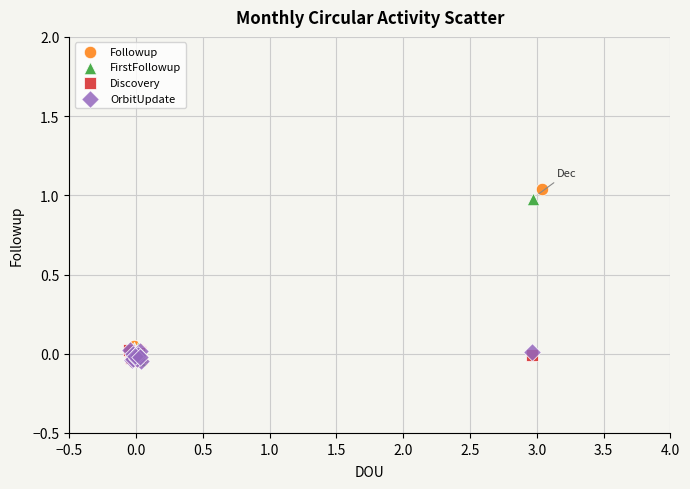

What are all the series names shown in the legend?

Followup, FirstFollowup, Discovery, OrbitUpdate